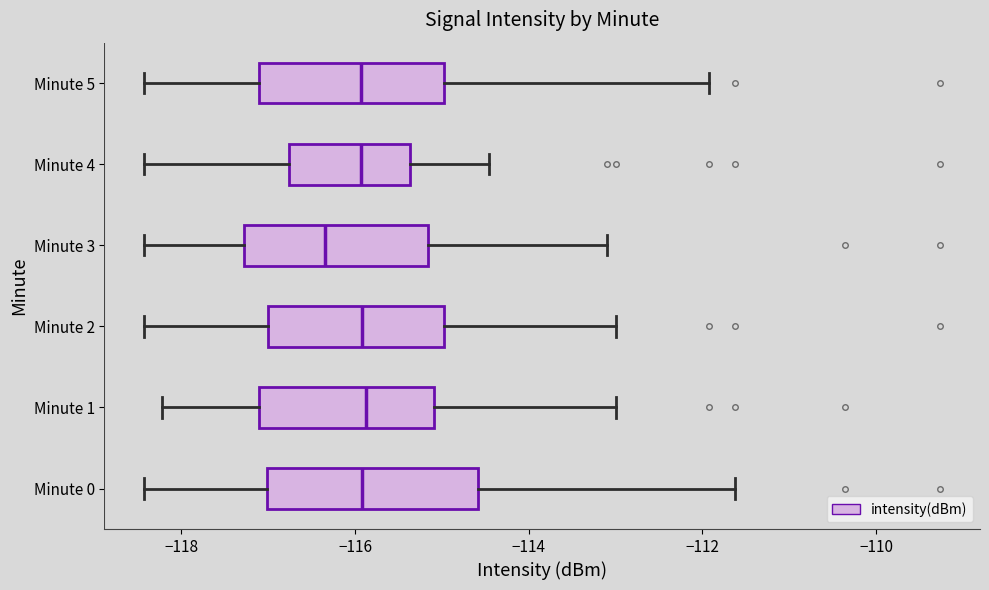

Where does the right whisker of the box for Minute 4 end on the x-axis? The values are not printed on the chart, so give them approximately, as read against the axis.

-114.4